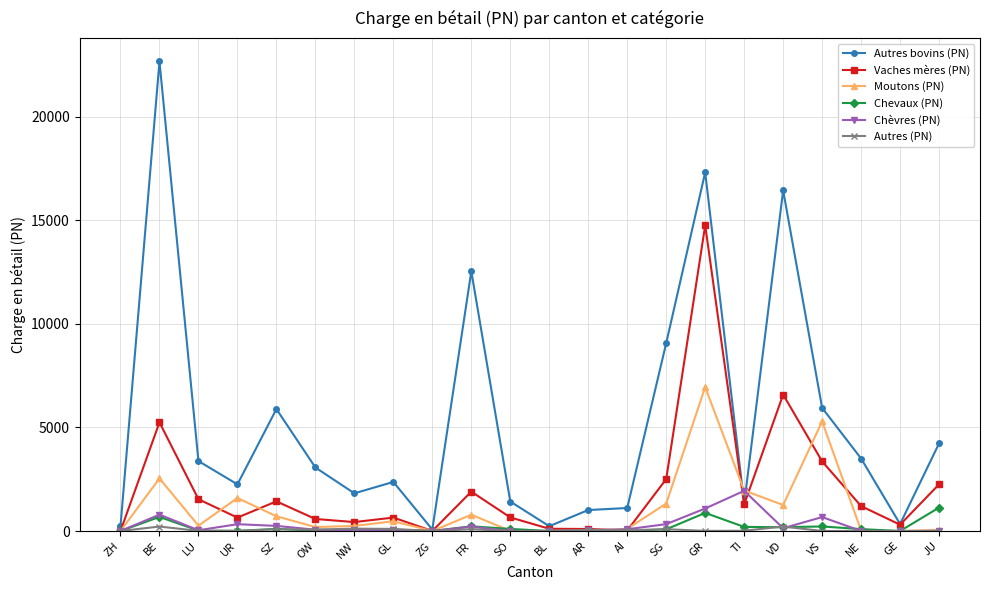

At which category does the chart reach its peak across all series?

BE